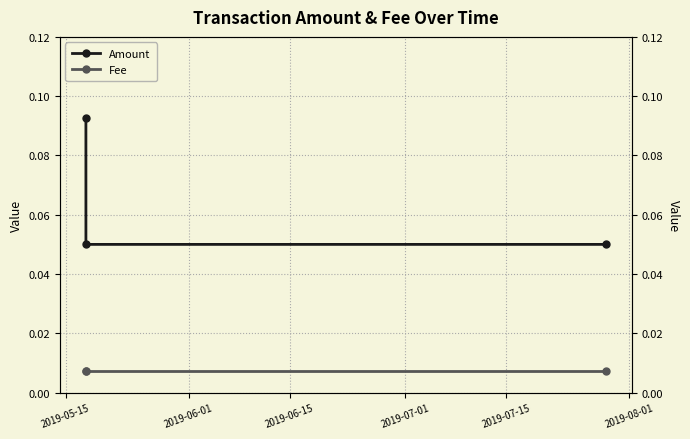

The Fee series shows 0.0 at 2019-06-15. True or false?

True